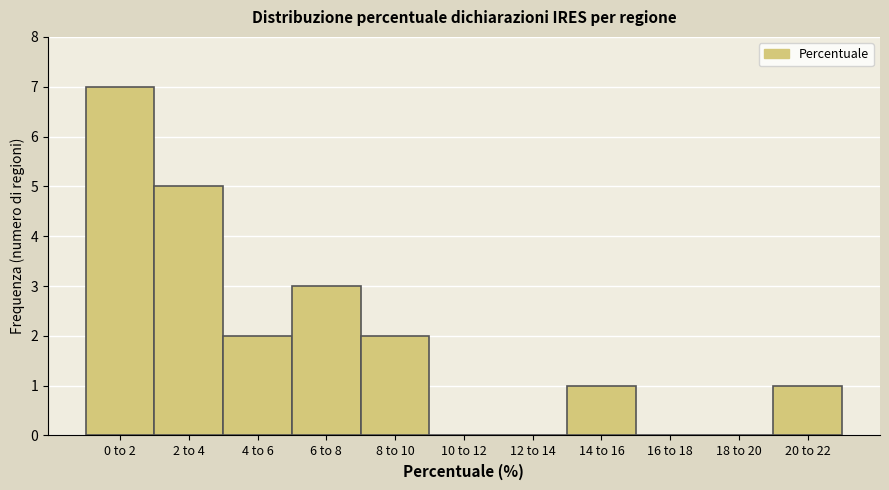

Reading right to left, transcribe all the data shown in this chart.

20 to 22=1	18 to 20=0	16 to 18=0	14 to 16=1	12 to 14=0	10 to 12=0	8 to 10=2	6 to 8=3	4 to 6=2	2 to 4=5	0 to 2=7